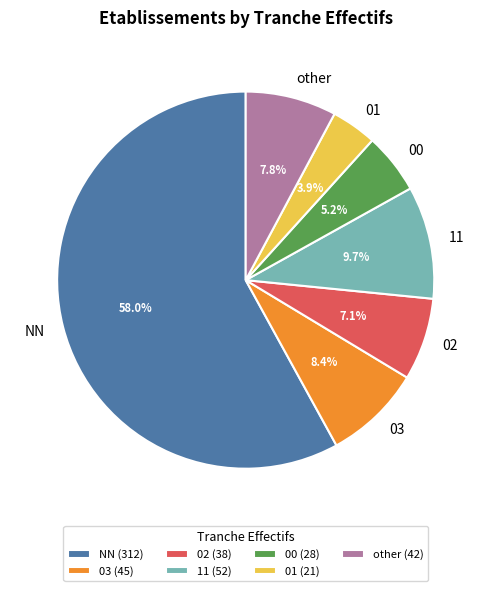

To the nearest percent, what percentage of the pie is other?

8%